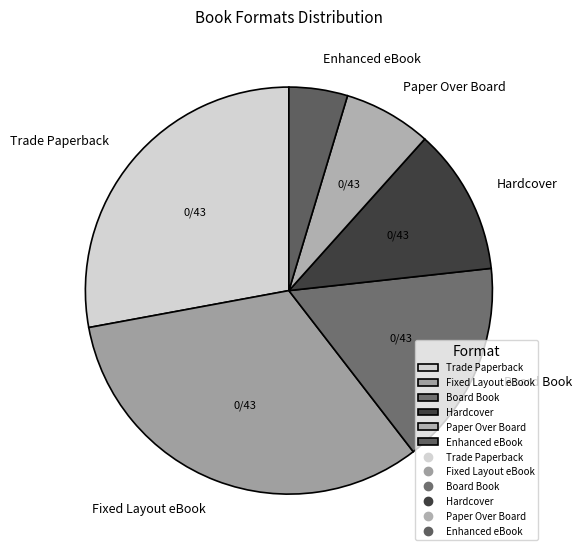

Which has a higher value, Trade Paperback or Fixed Layout eBook?

Fixed Layout eBook